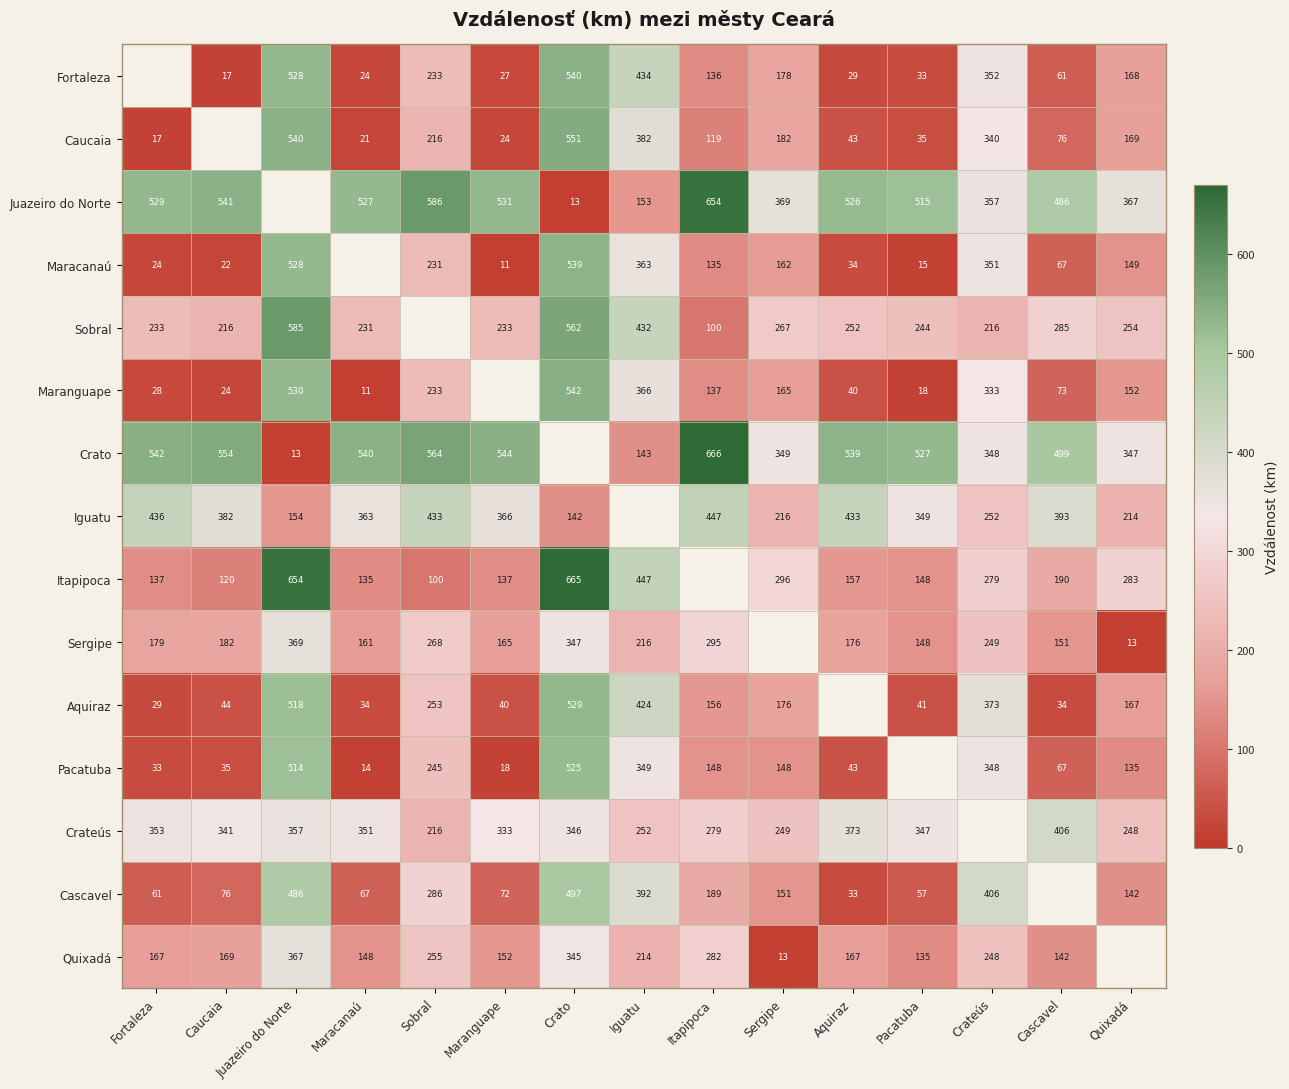

Is the value of Sergipe at Caucaia greater than the value of Cascavel at Maracanaú?

Yes